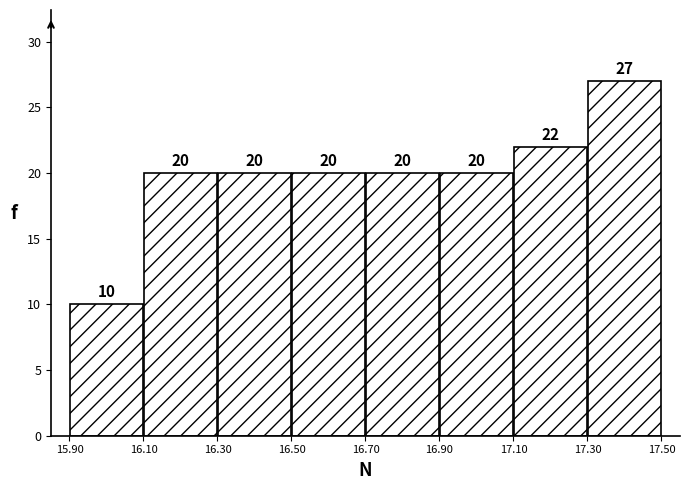

How tall is the bar that spans 17.10 to 17.30 on the x-axis?

22